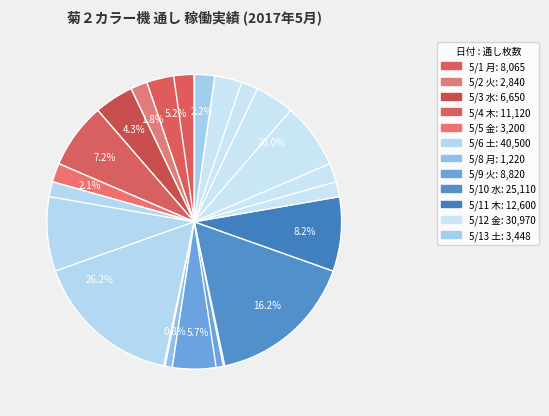

How many slices are in this pie chart?

12